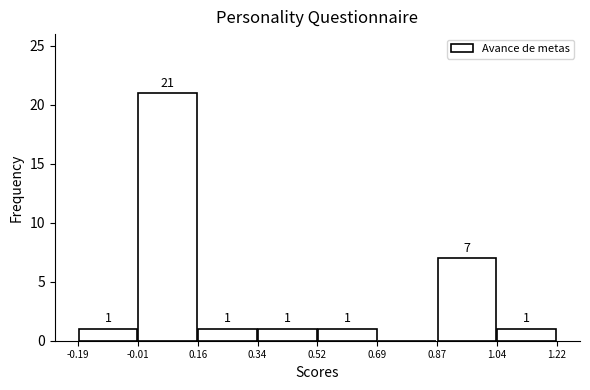

Which range on the x-axis has the tallest bar?

-0.01 to 0.16